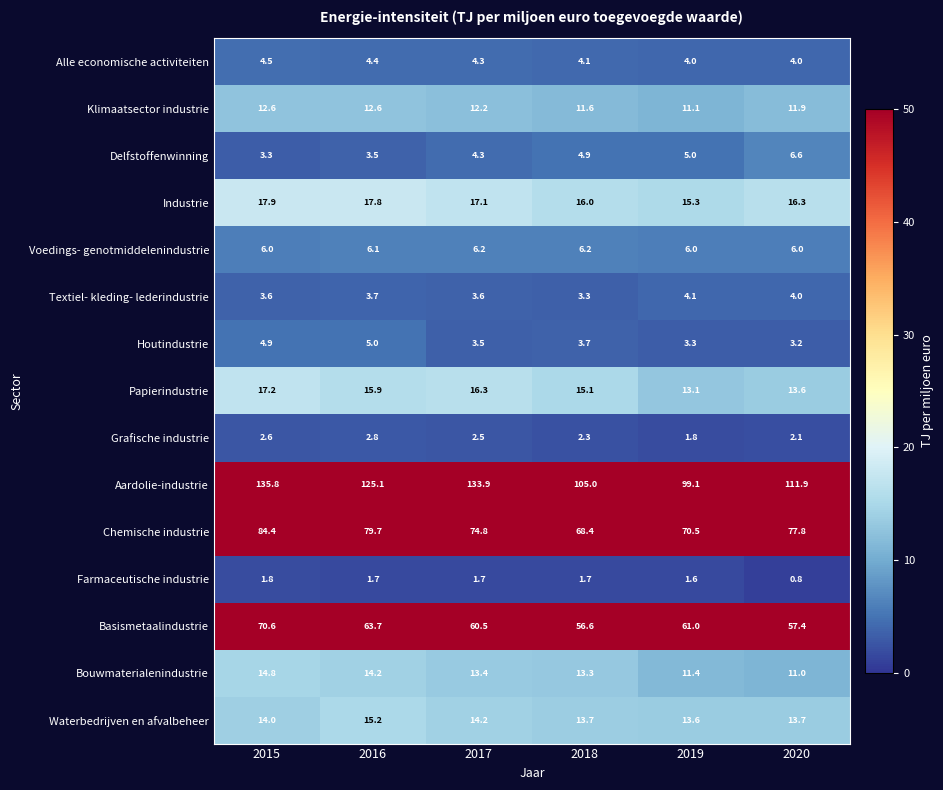

Which series changed the most between 2015 and 2020?

Aardolie-industrie